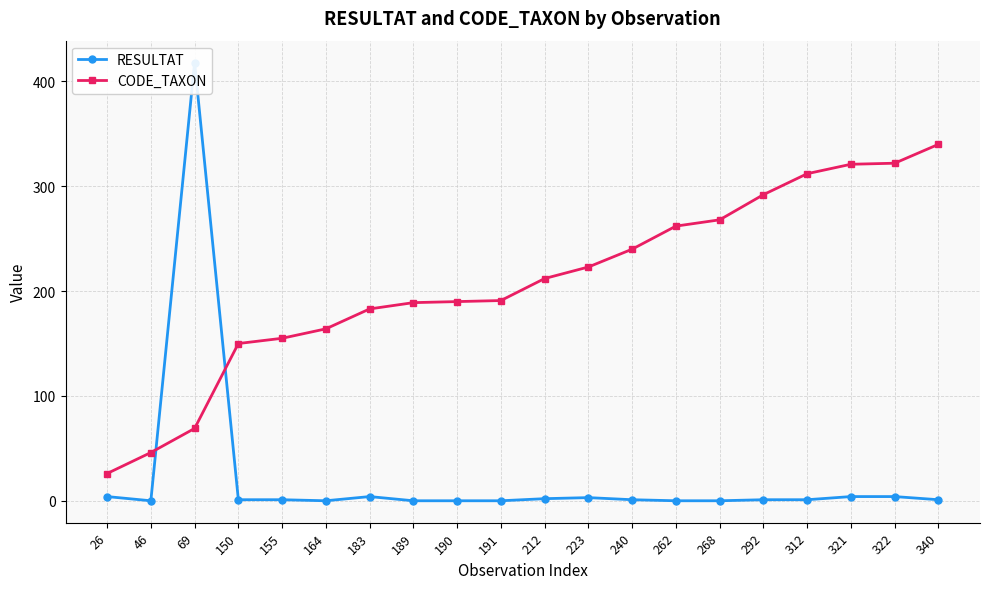

How many data points in CODE_TAXON are above 212?

9